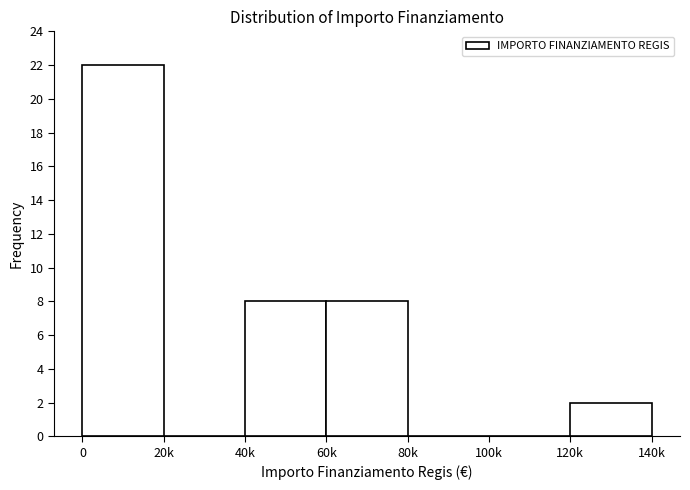

Reading right to left, list all the values displayed in this chart.

120k=2	100k=0	80k=0	60k=8	40k=8	20k=0	0=22